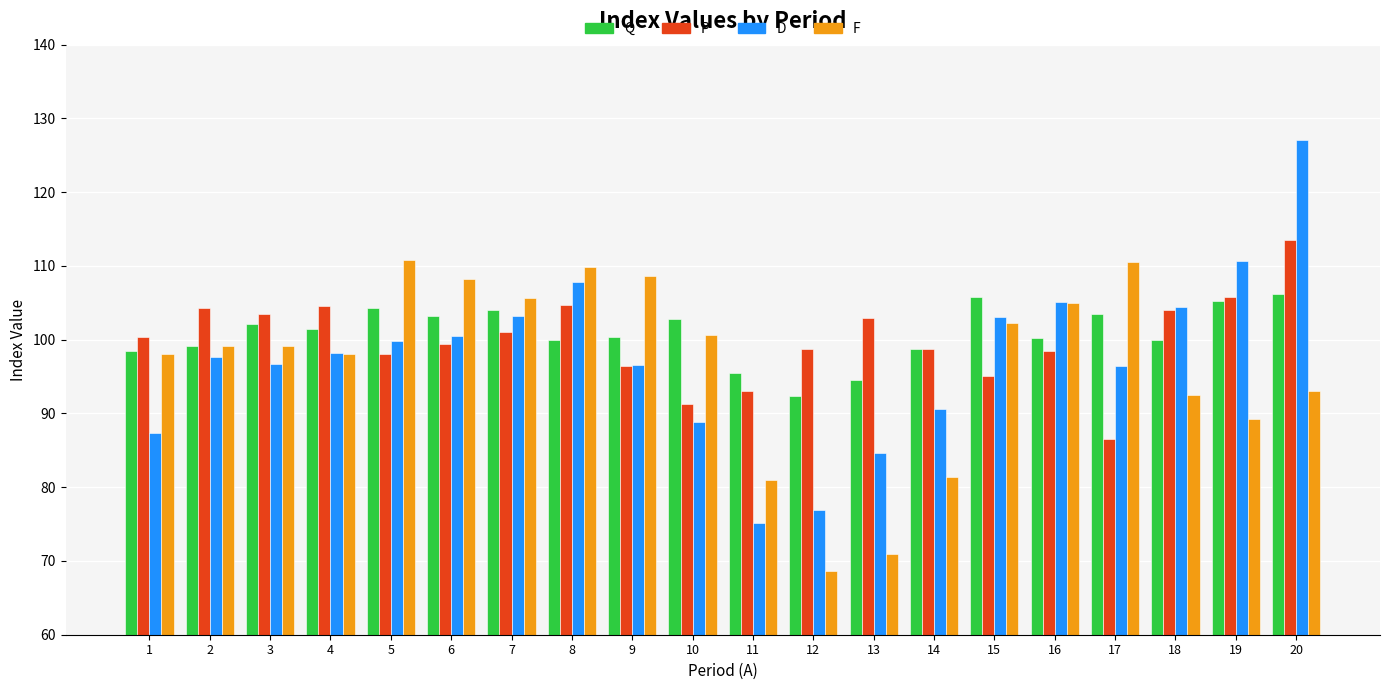

Between 6 and 9, which series saw the biggest shift?

D